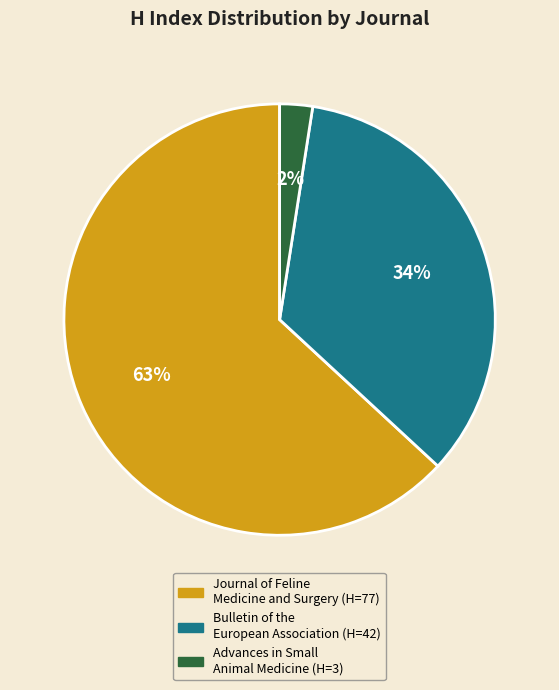

Does any single category account for the majority?

Yes